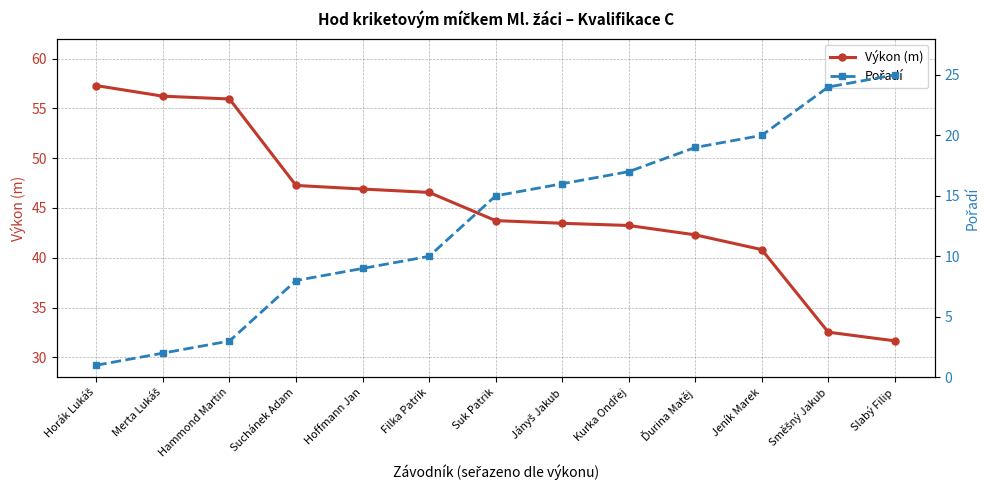

At which label does Pořadí reach its peak?

Slabý Filip